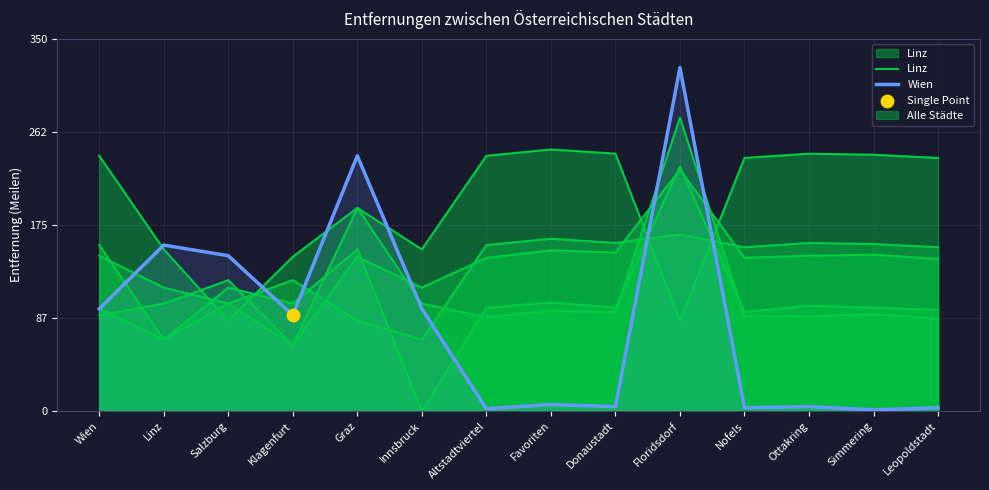

Which series reaches the minimum Y coordinate?

Linz